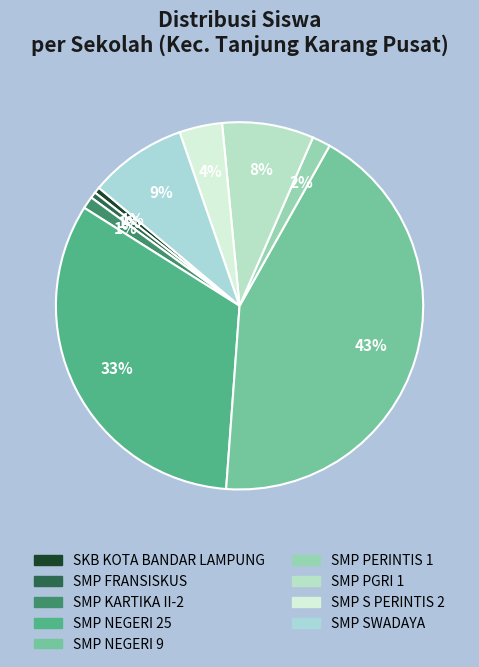

To the nearest percent, what is the difference between the largest and smallest slice percentages?

42%